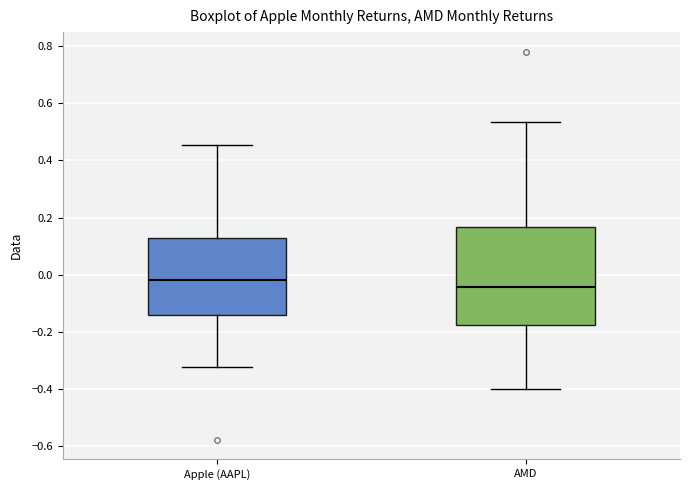

Where is the lower edge of the box for Apple (AAPL) on the y-axis? The values are not printed on the chart, so give them approximately, as read against the axis.

-0.14